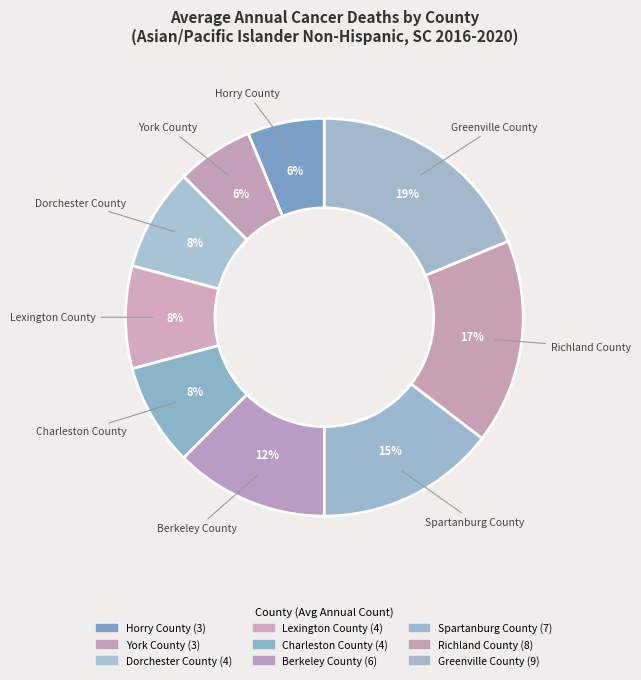

Which slice is the smallest?

Horry County